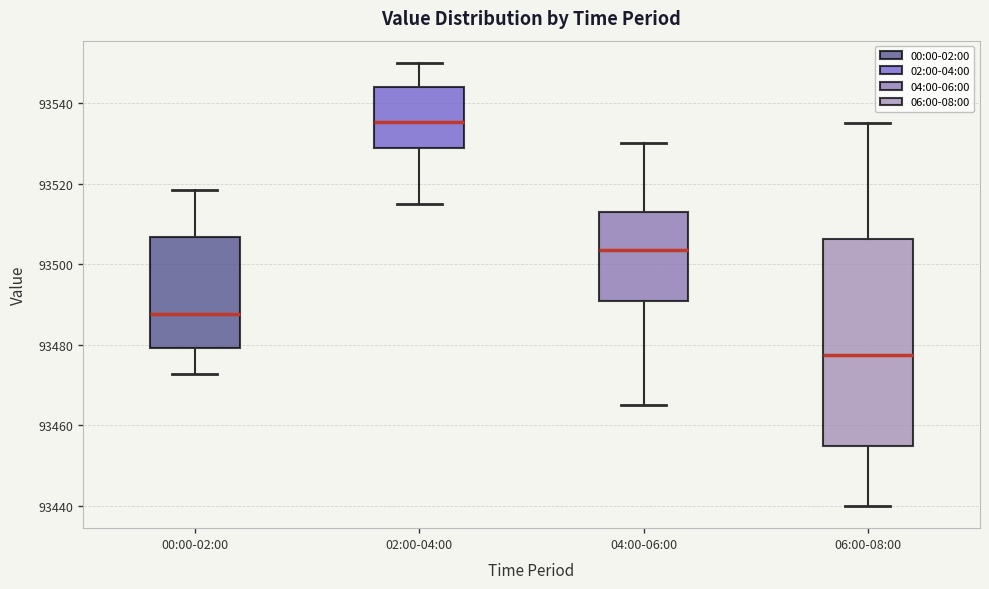

Reading left to right, read every box against the y-axis: the position of its median line, the range the box covers, and the ends of its whiskers. The values are not printed on the chart, so give them approximately, as read against the axis.

00:00-02:00: median 93488, box 93480 to 93506, whiskers 93472 to 93518
02:00-04:00: median 93536, box 93528 to 93544, whiskers 93516 to 93550
04:00-06:00: median 93504, box 93492 to 93514, whiskers 93466 to 93530
06:00-08:00: median 93478, box 93456 to 93506, whiskers 93440 to 93536